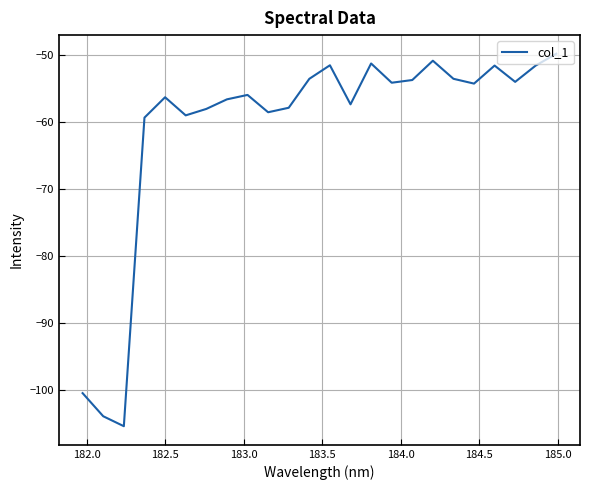

True or false: the data has more than 0 interior local peaks.

True